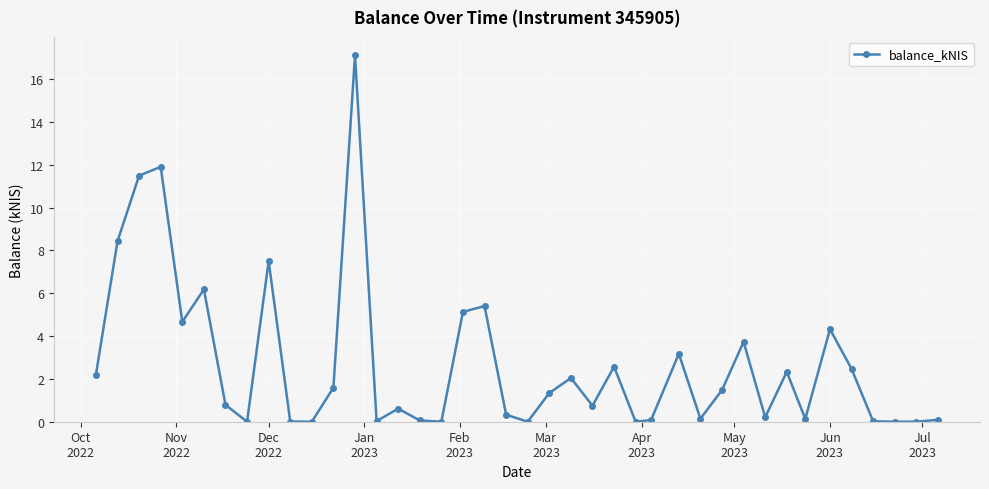

What is the value of the 25th point from the left?

2.6